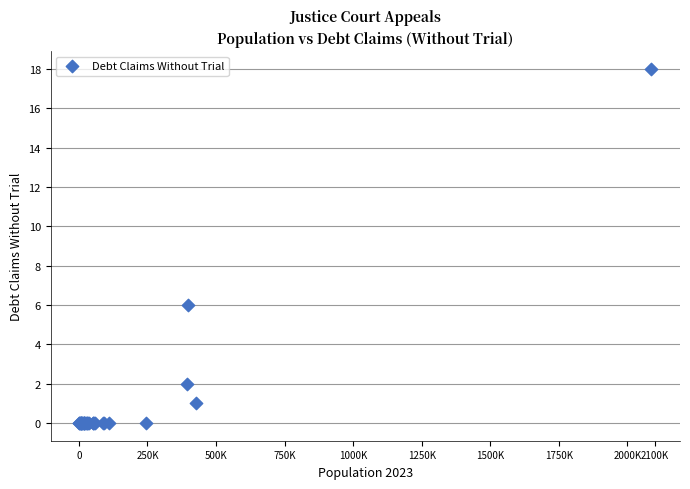

What Y value in the scatter plot is closest to 9?

6